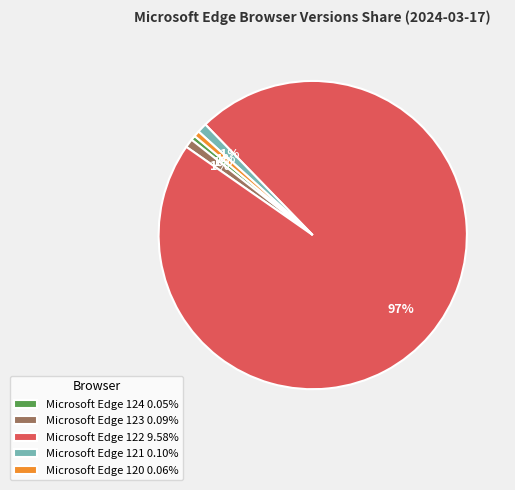

Does any single category account for the majority?

Yes